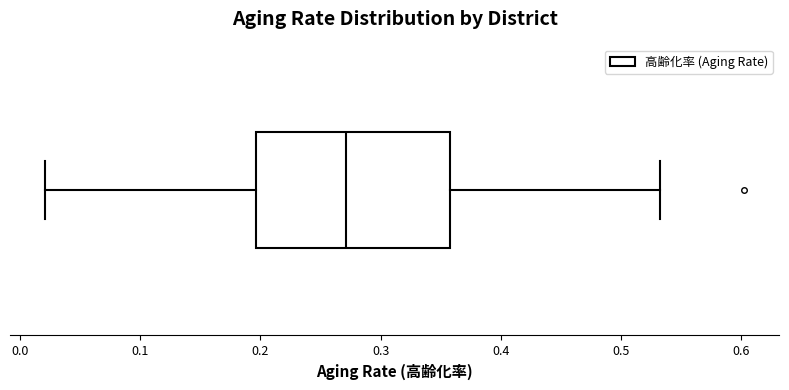

Where does the median line of the box sit on the x-axis? The values are not printed on the chart, so give them approximately, as read against the axis.

0.27